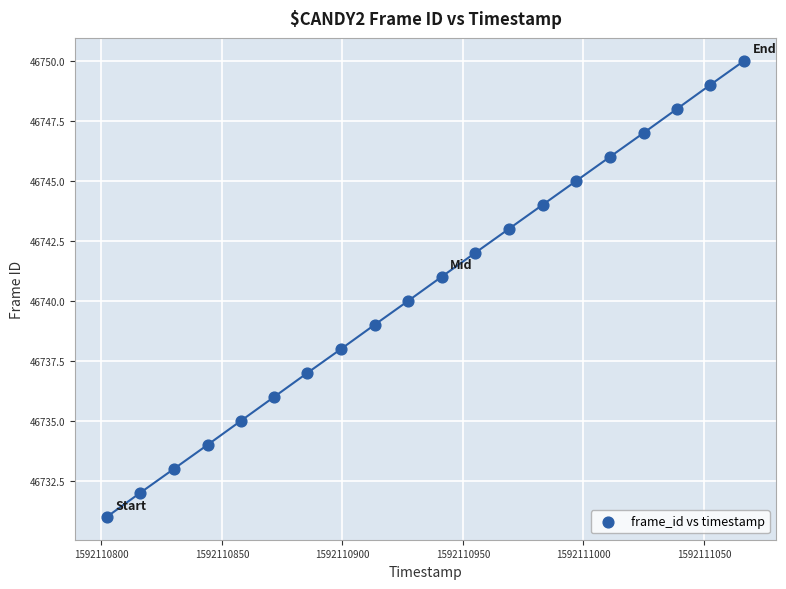

What is the range of Y values (max minus min)?

19